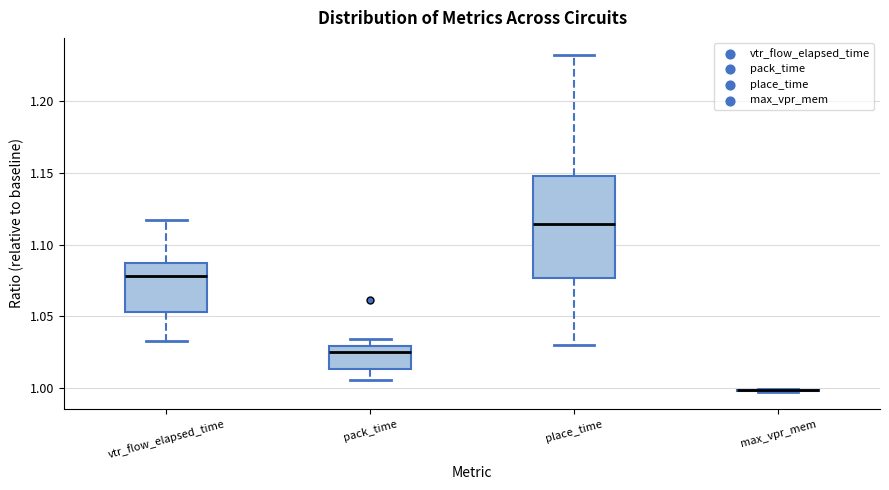

Where does the upper whisker of the box for vtr_flow_elapsed_time end on the y-axis? The values are not printed on the chart, so give them approximately, as read against the axis.

1.115